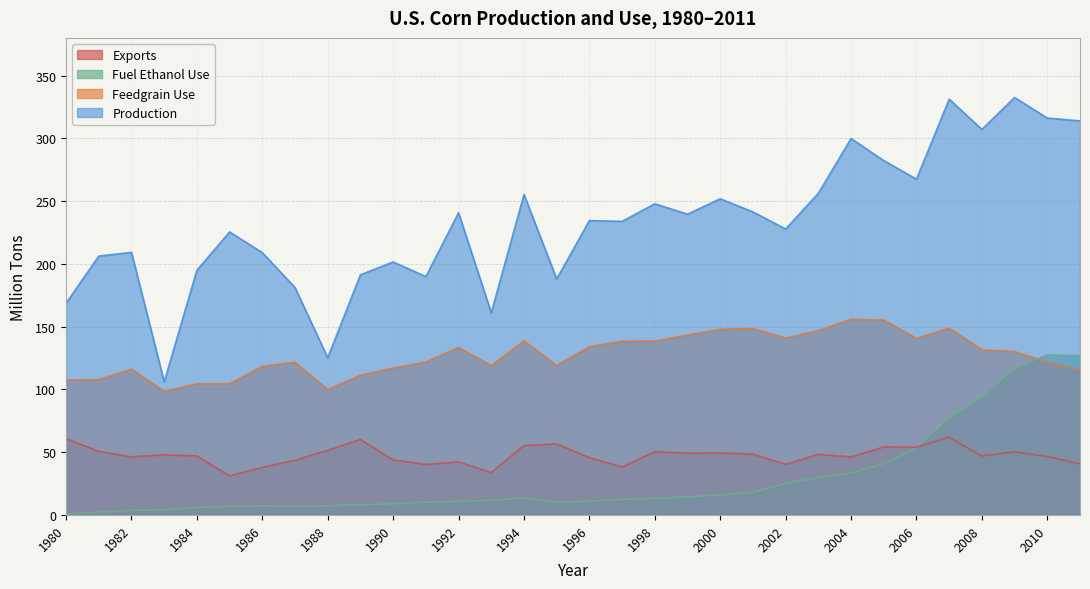

Which category has the highest value across all series?

2009